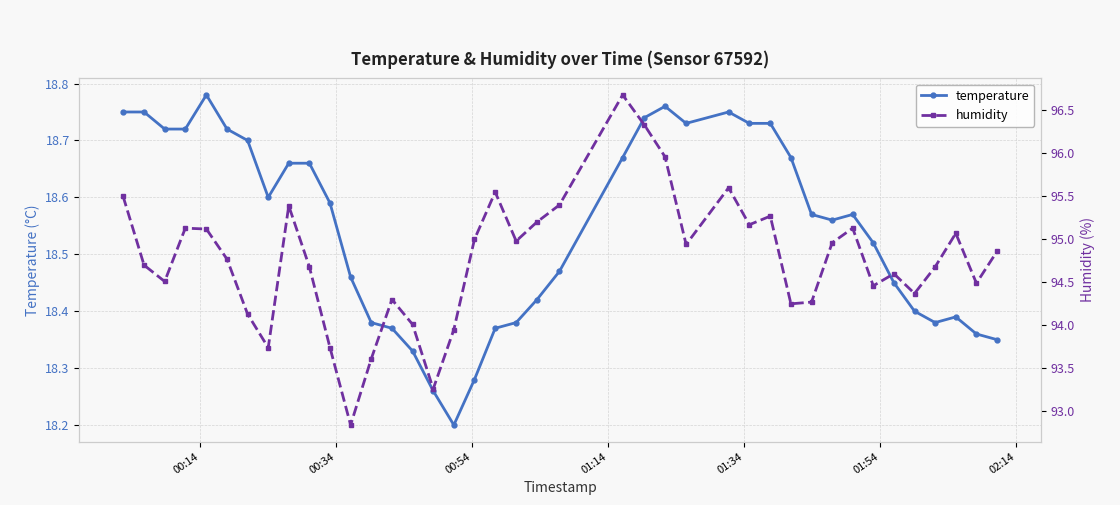

What is the difference between the second highest and minimum values in the temperature series?

0.6